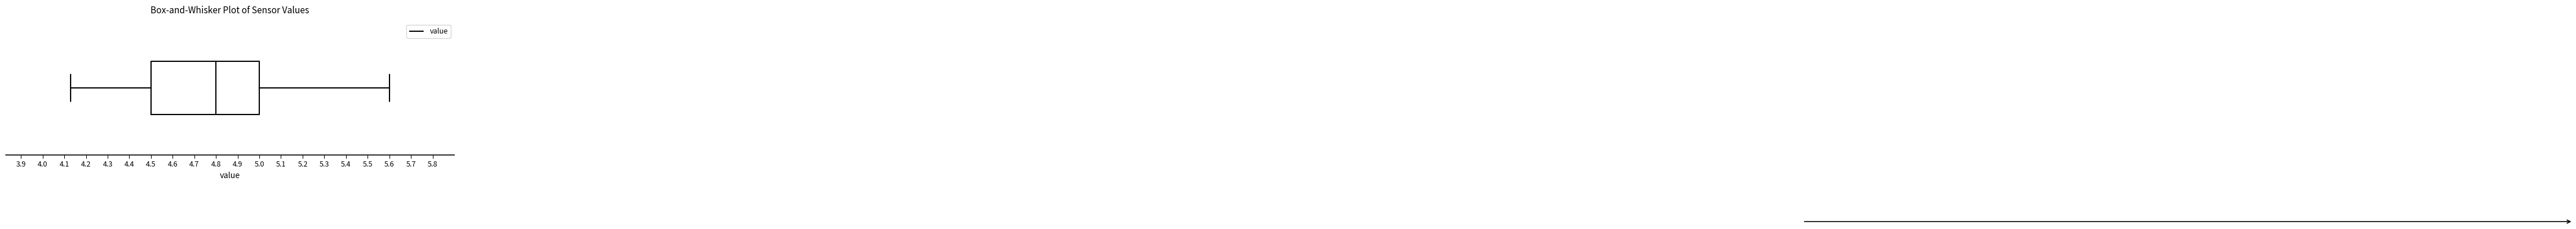

Transcribe this box plot: give where the median line is, the range the box spans, and where the two whiskers end, as read against the x-axis. The values are not printed on the chart, so give them approximately, as read against the axis.

median 4.80, box 4.50 to 5.00, whiskers 4.13 to 5.60